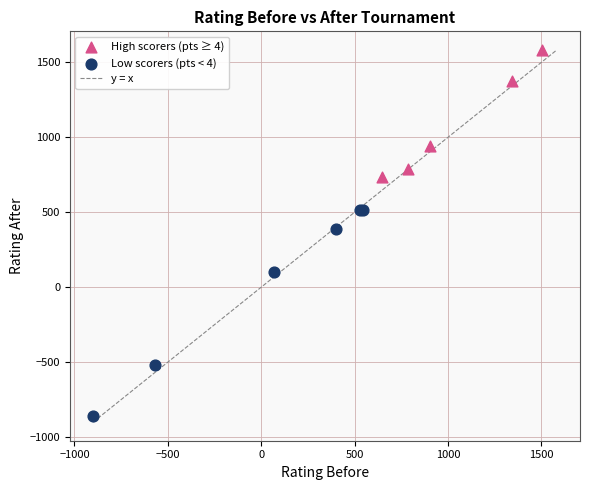

Which series has the widest spread of Y values?

Low scorers (pts < 4)